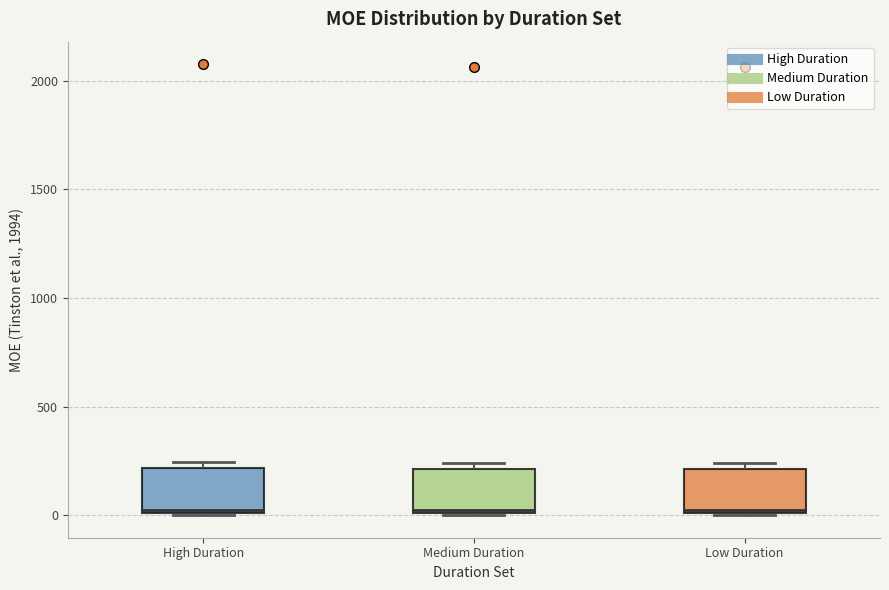

Reading left to right, transcribe this box plot: for each box, give where its median line is, the range the box spans, and where its two whiskers end, as read against the y-axis. The values are not printed on the chart, so give them approximately, as read against the axis.

High Duration: median 50, box 0 to 200, whiskers 0 to 250
Medium Duration: median 50, box 0 to 200, whiskers 0 to 250
Low Duration: median 50, box 0 to 200, whiskers 0 to 250